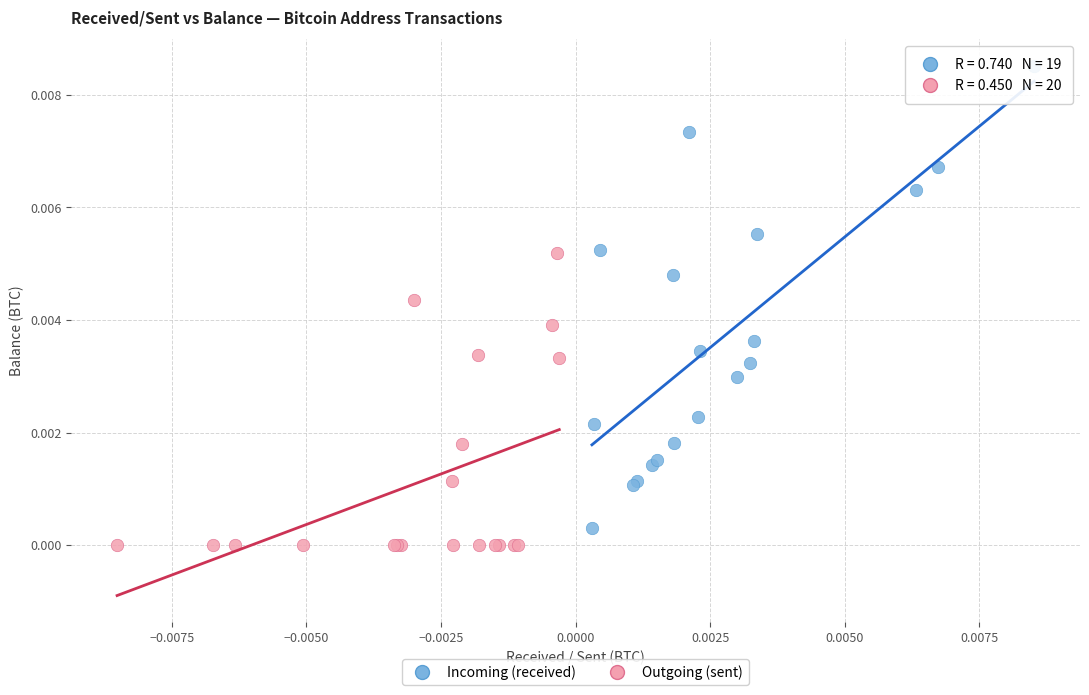

Which series has the widest spread of Y values?

Incoming (received)